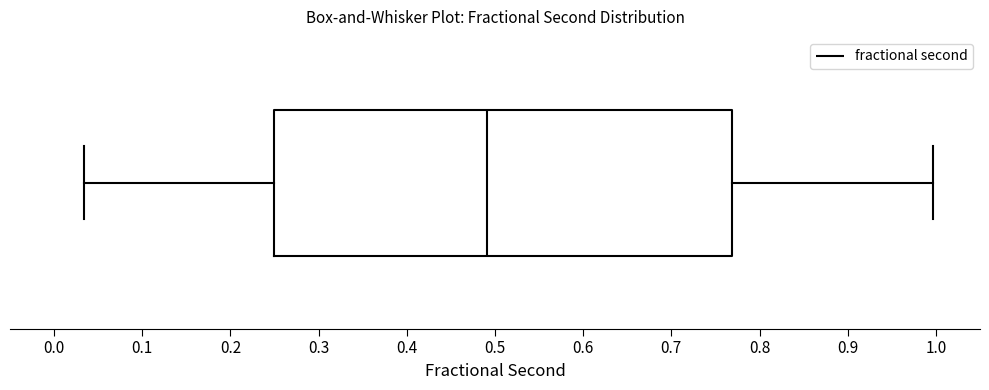

Transcribe this box plot: give where the median line is, the range the box spans, and where the two whiskers end, as read against the x-axis. The values are not printed on the chart, so give them approximately, as read against the axis.

median 0.49, box 0.25 to 0.77, whiskers 0.03 to 1.00